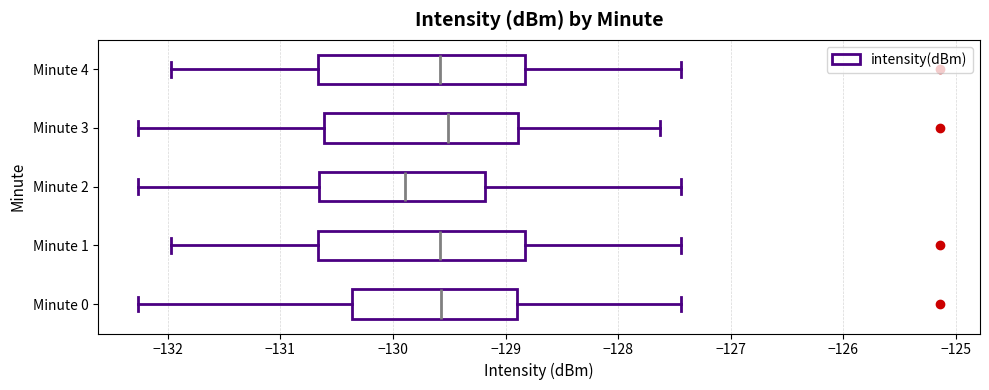

Reading bottom to top, transcribe this box plot: for each box, give where its median line is, the range the box spans, and where its two whiskers end, as read against the x-axis. The values are not printed on the chart, so give them approximately, as read against the axis.

Minute 0: median -129.6, box -130.4 to -128.9, whiskers -132.3 to -127.4
Minute 1: median -129.6, box -130.7 to -128.8, whiskers -132.0 to -127.4
Minute 2: median -129.9, box -130.7 to -129.2, whiskers -132.3 to -127.4
Minute 3: median -129.5, box -130.6 to -128.9, whiskers -132.3 to -127.6
Minute 4: median -129.6, box -130.7 to -128.8, whiskers -132.0 to -127.4